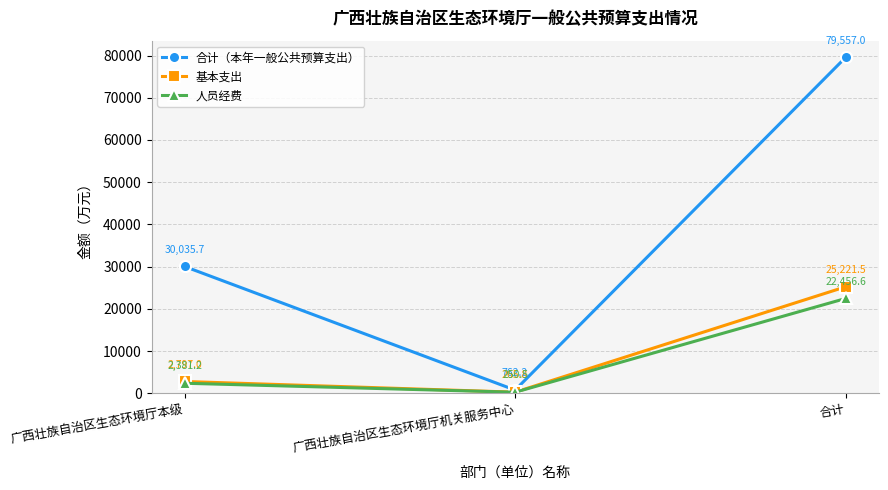

What is the spread (max minus min) of values at 合计?

57100.4